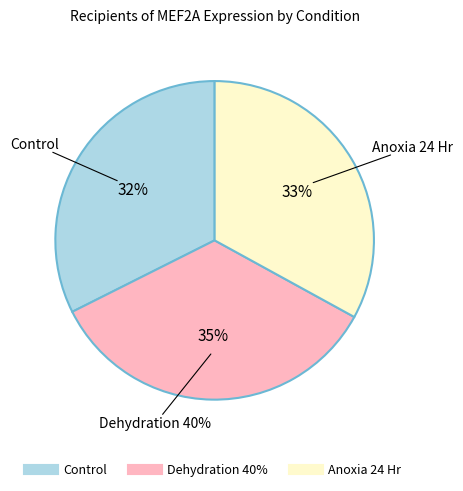

True or false: Control accounts for 1% of the total.

False